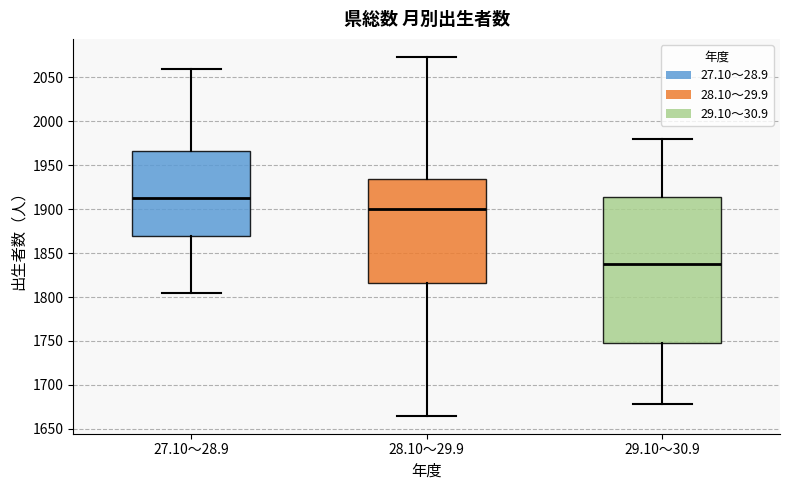

Reading left to right, read every box against the y-axis: the position of its median line, the range the box covers, and the ends of its whiskers. The values are not printed on the chart, so give them approximately, as read against the axis.

27.10～28.9: median 1915, box 1870 to 1965, whiskers 1805 to 2060
28.10～29.9: median 1900, box 1815 to 1935, whiskers 1665 to 2075
29.10～30.9: median 1840, box 1745 to 1915, whiskers 1680 to 1980